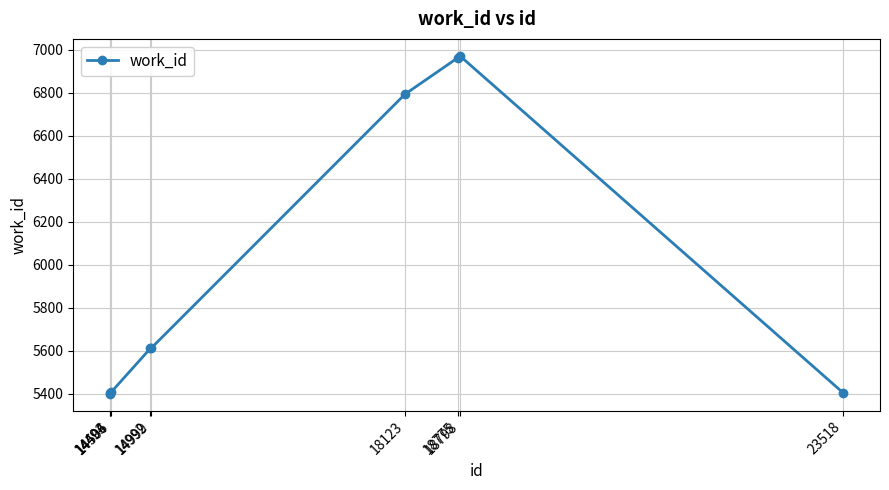

Approximately how many times larger is the value at 18123 compared to 14494?

1.3